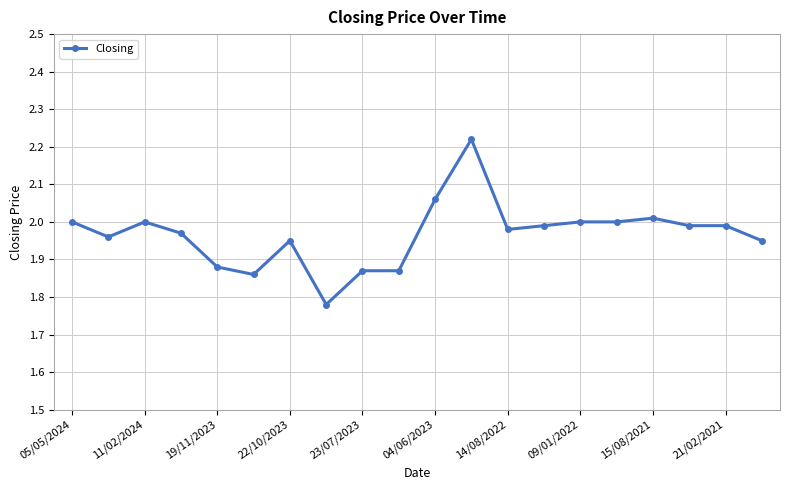

True or false: the data has more than 0 interior local peaks.

True